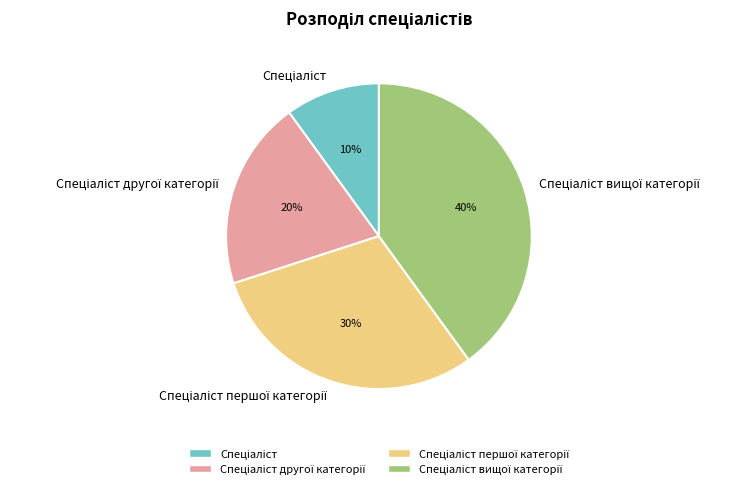

Is there a majority slice in this chart?

No